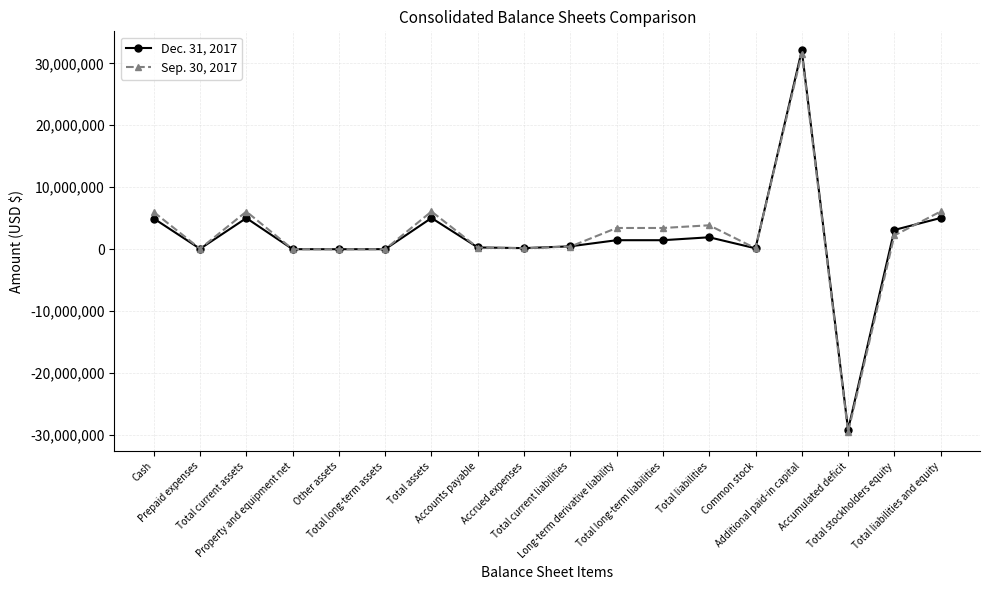

List the series in order of their peak value, lowest first.

Sep. 30, 2017, Dec. 31, 2017